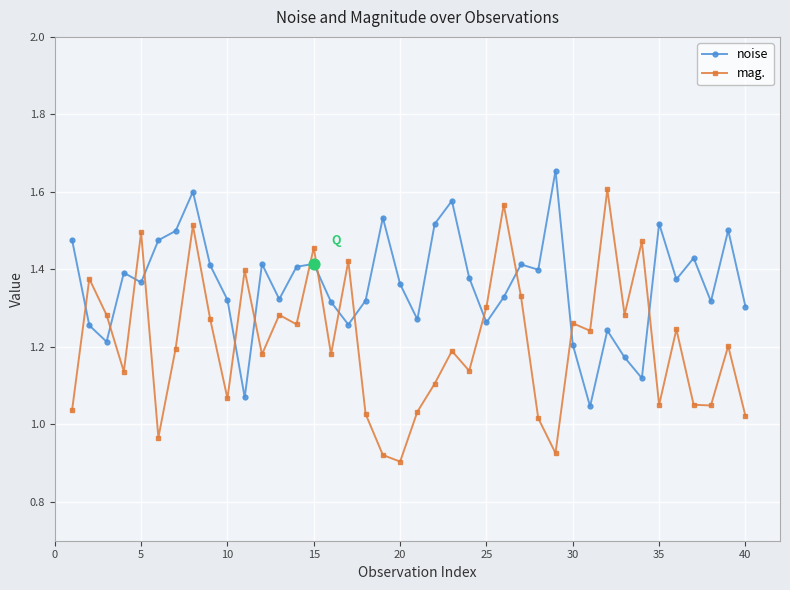

Which series has the largest range (max minus min)?

mag.